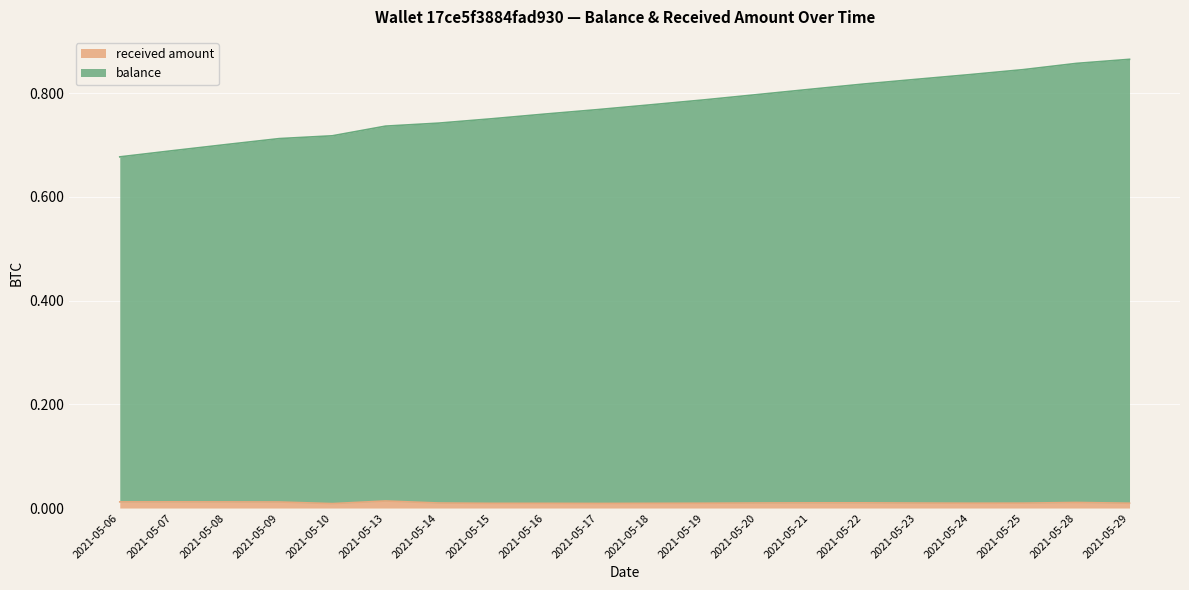

List the labels in order of balance value, smallest first.

2021-05-06, 2021-05-07, 2021-05-08, 2021-05-09, 2021-05-10, 2021-05-13, 2021-05-14, 2021-05-15, 2021-05-16, 2021-05-17, 2021-05-18, 2021-05-19, 2021-05-20, 2021-05-21, 2021-05-22, 2021-05-23, 2021-05-24, 2021-05-25, 2021-05-28, 2021-05-29